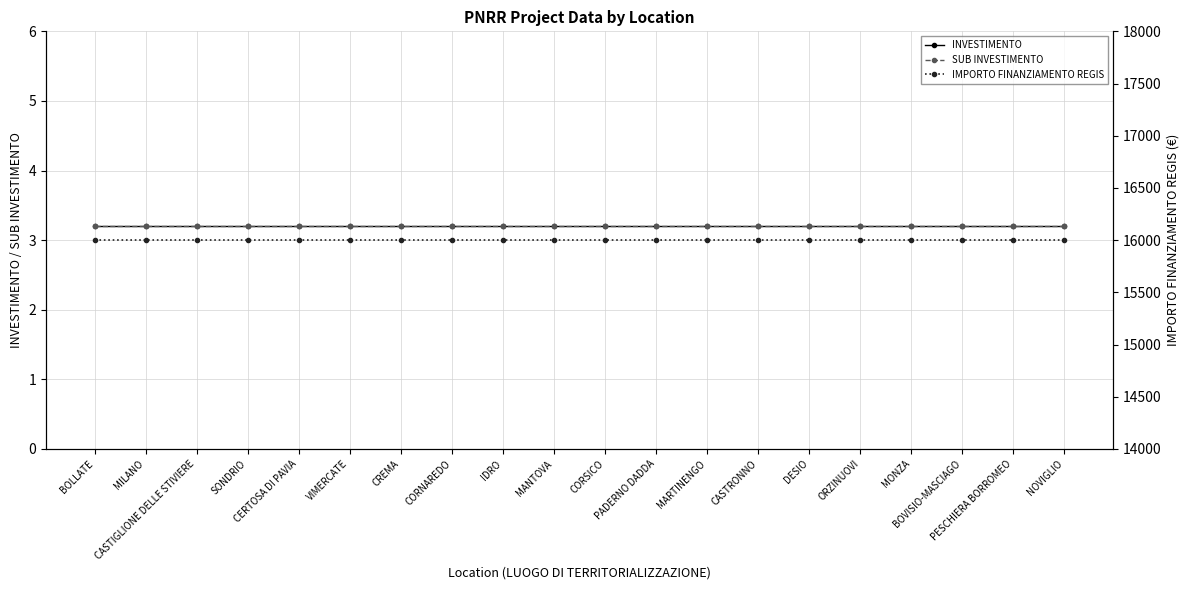

The value of IMPORTO FINANZIAMENTO REGIS at CASTRONNO is 5893.1. True or false?

False